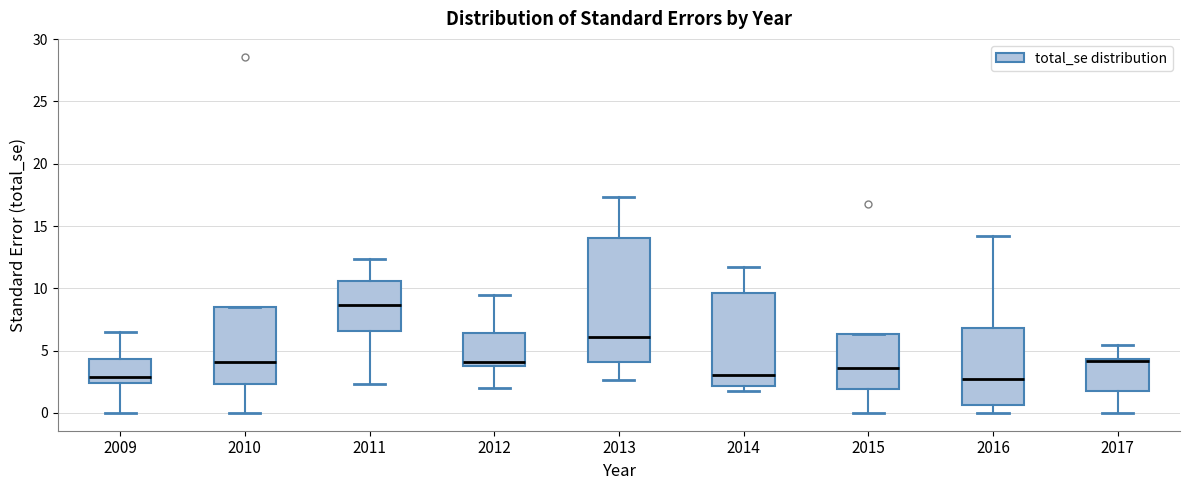

Where does the lower whisker of the box at x = 2015 end on the y-axis? The values are not printed on the chart, so give them approximately, as read against the axis.

0.0